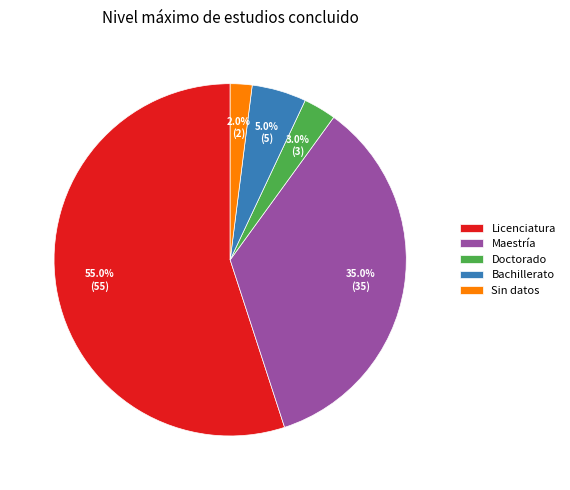

Does Maestría account for over 50% of the chart?

No